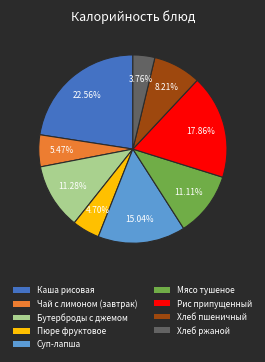

To the nearest percent, what is the difference between the largest and smallest slice percentages?

19%